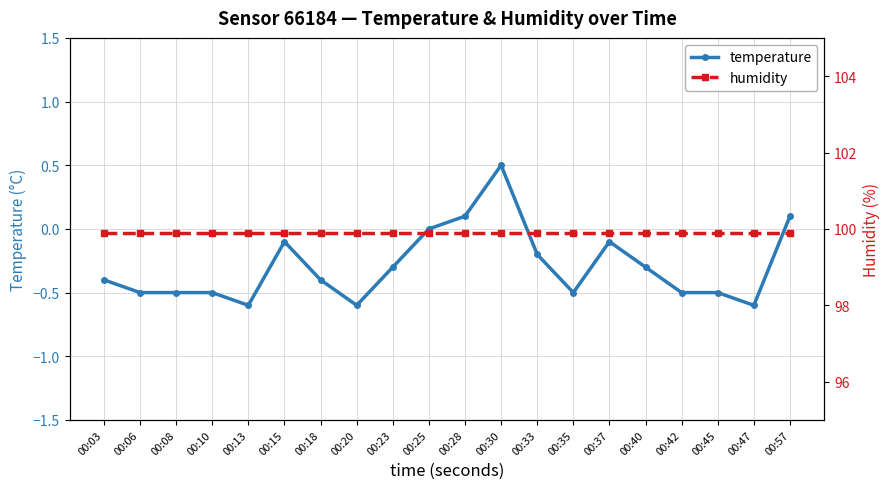

Read the humidity value at 00:47.

99.9